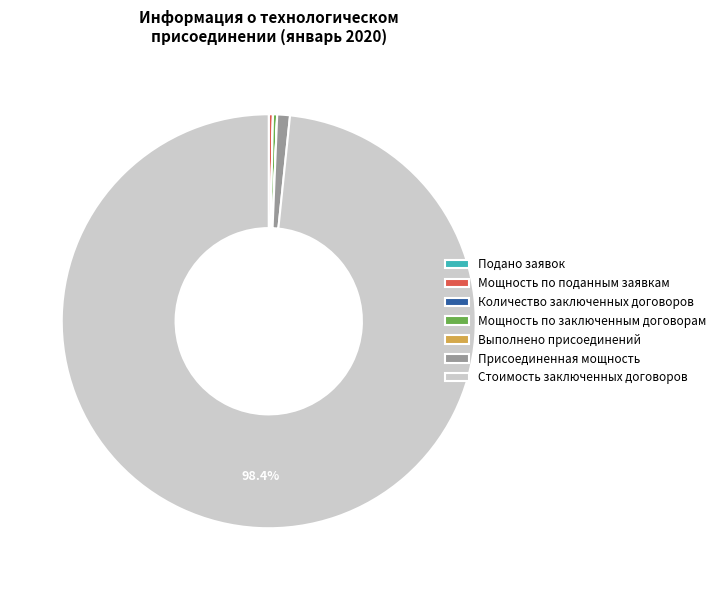

The Мощность по заключенным договорам slice represents 14% of the pie. True or false?

False